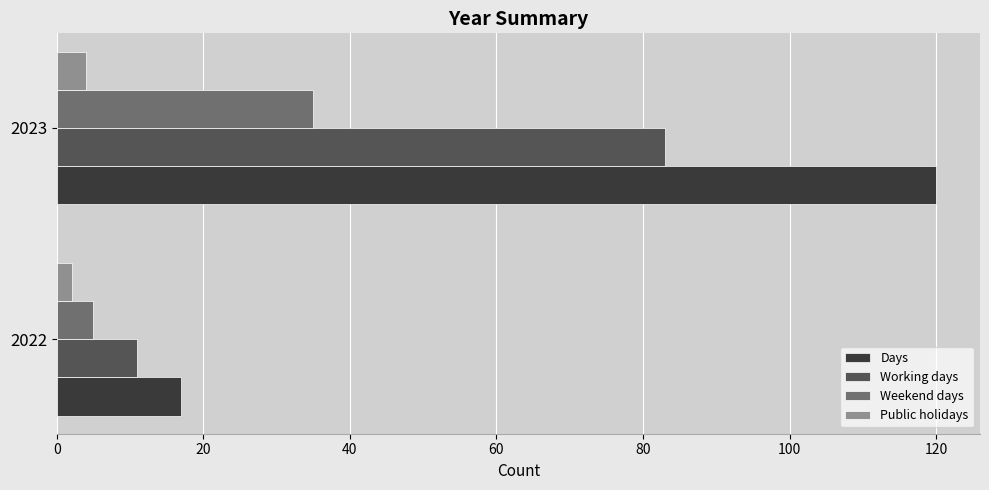

Where is Days nearest to the value 68?

2022